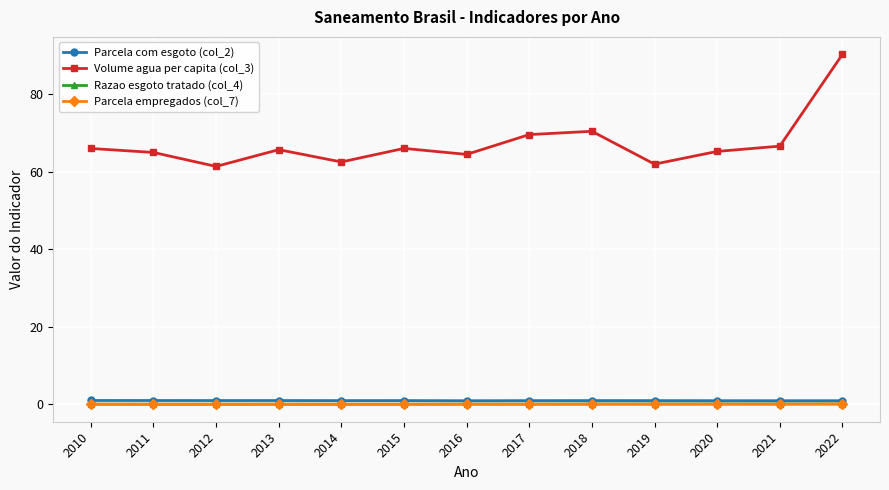

How many categories are shown in the chart?

13